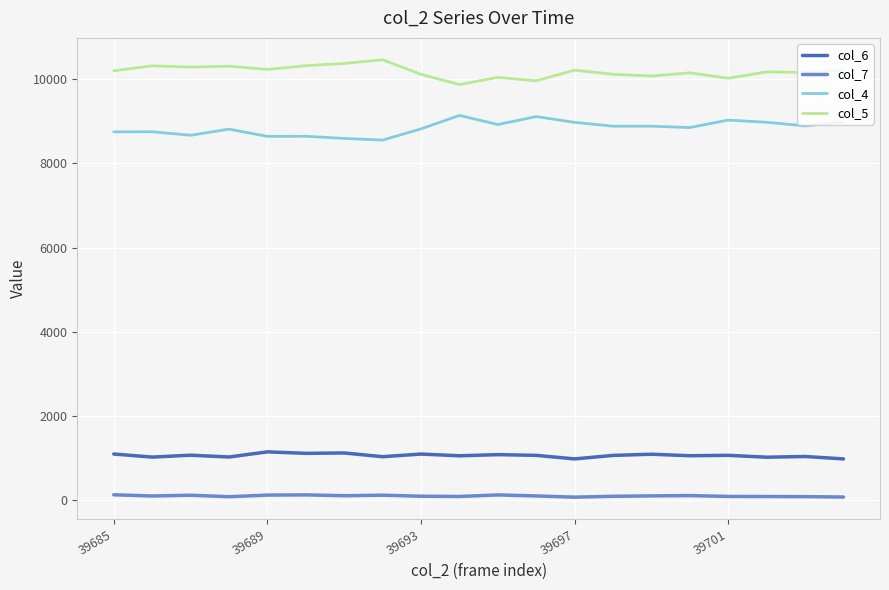

True or false: col_5 and col_7 cross at least once.

False